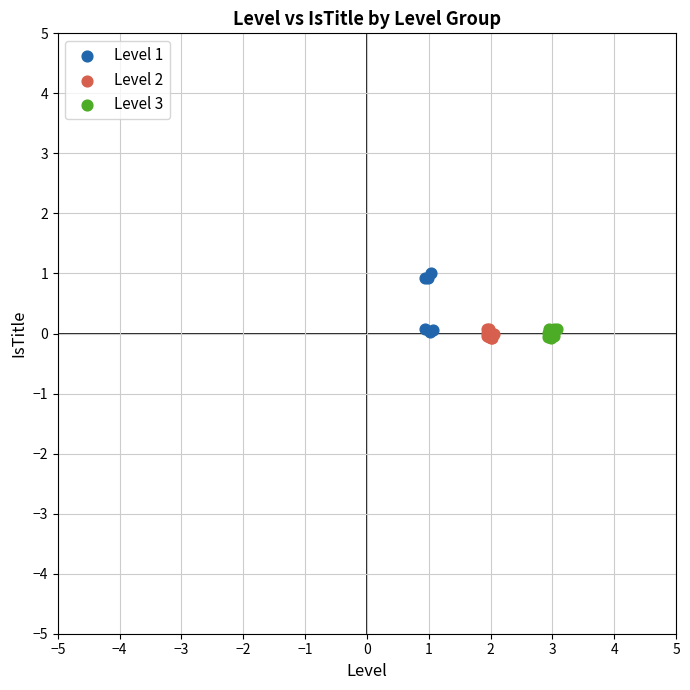

Which series reaches the maximum Y coordinate?

Level 1